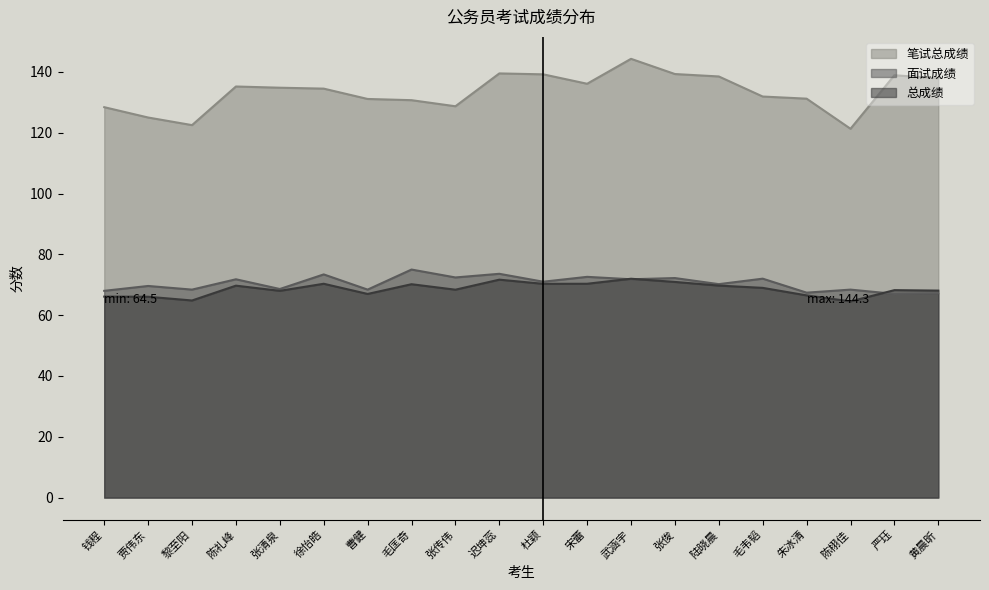

What is the value of the 笔试总成绩 point at the 5th from the left?

134.8